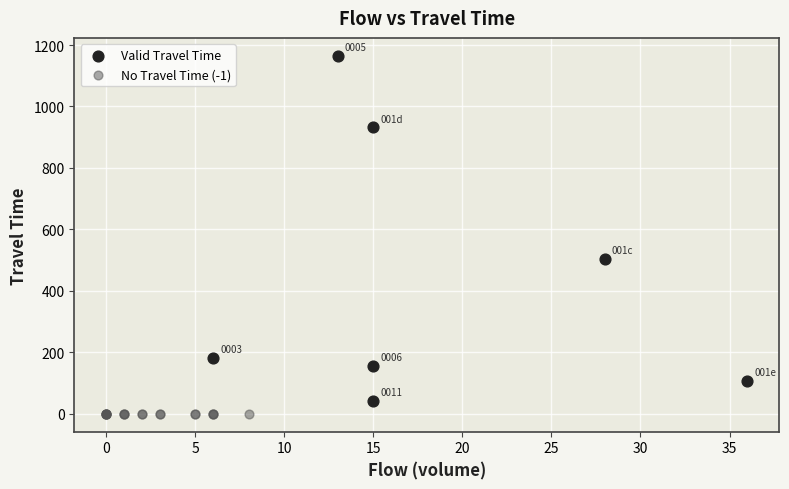

Which series reaches the maximum Y coordinate?

Valid Travel Time